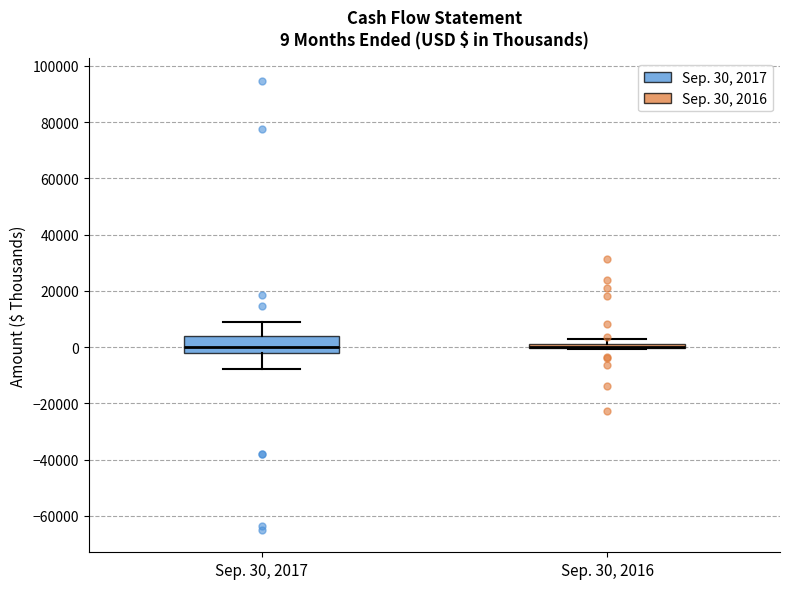

Comparing the boxes themselves (not the whiskers), which one is the tallest?

Sep. 30, 2017